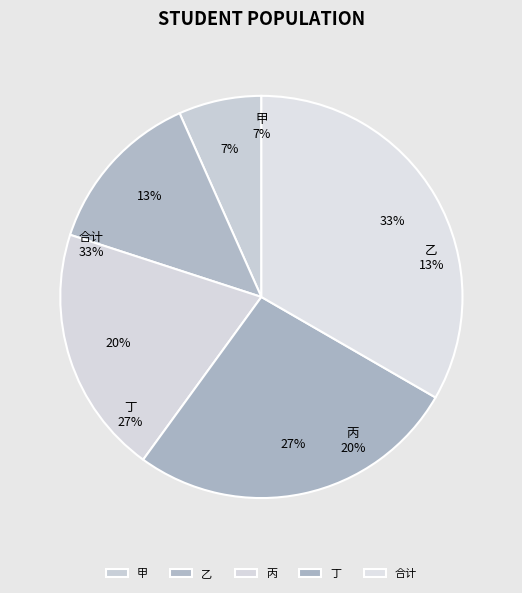

What percentage is NOT represented by 丁?

73.3%